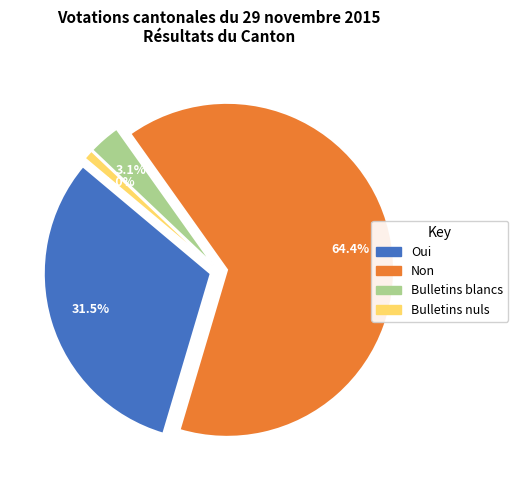

Which slice is the largest?

Non